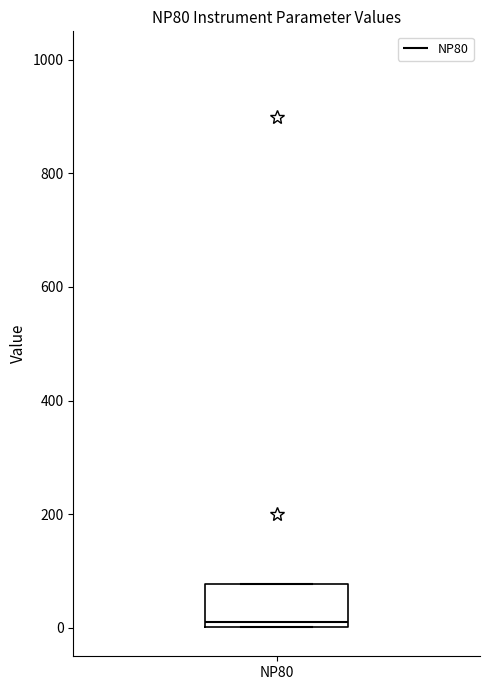

Where is the upper edge of the box for NP80 on the y-axis? The values are not printed on the chart, so give them approximately, as read against the axis.

80